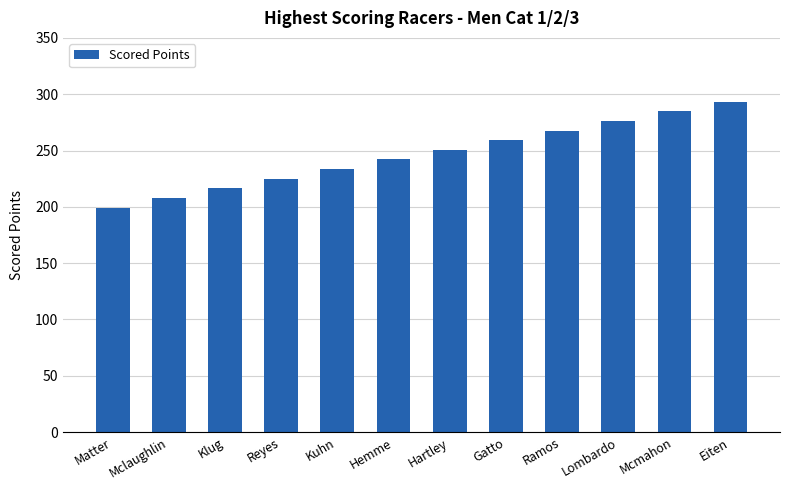

List the labels in order of value, smallest first.

Matter, Mclaughlin, Klug, Reyes, Kuhn, Hemme, Hartley, Gatto, Ramos, Lombardo, Mcmahon, Eiten